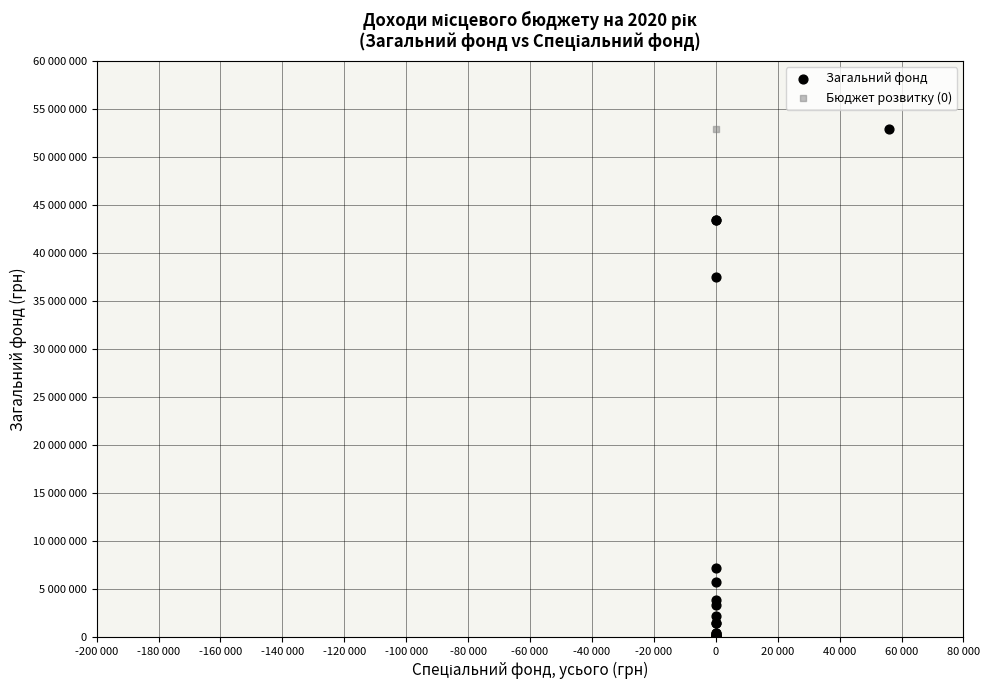

What are all the series names shown in the legend?

Загальний фонд, Бюджет розвитку (0)